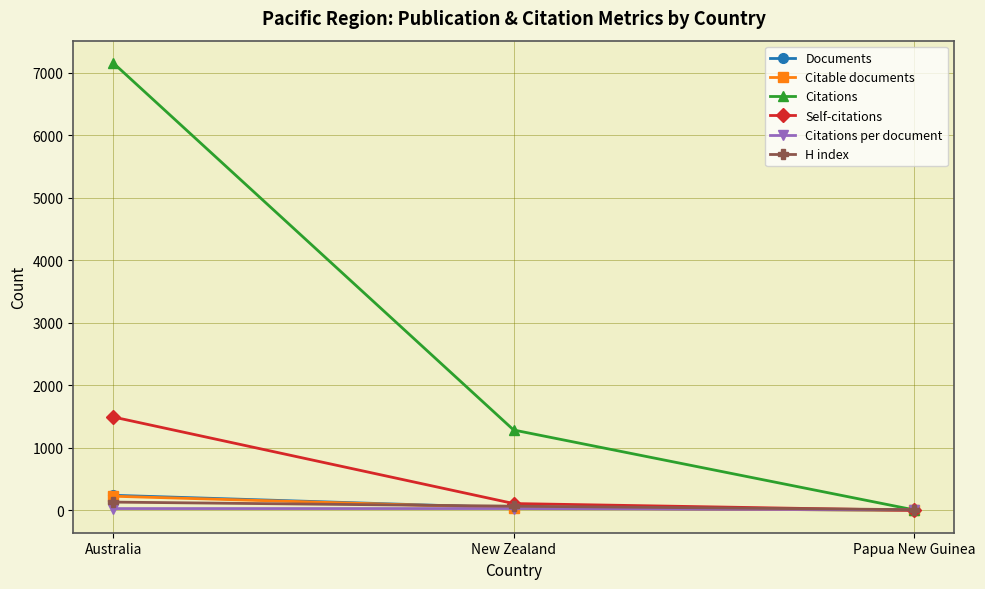

Which label corresponds to the largest value in the chart?

Australia